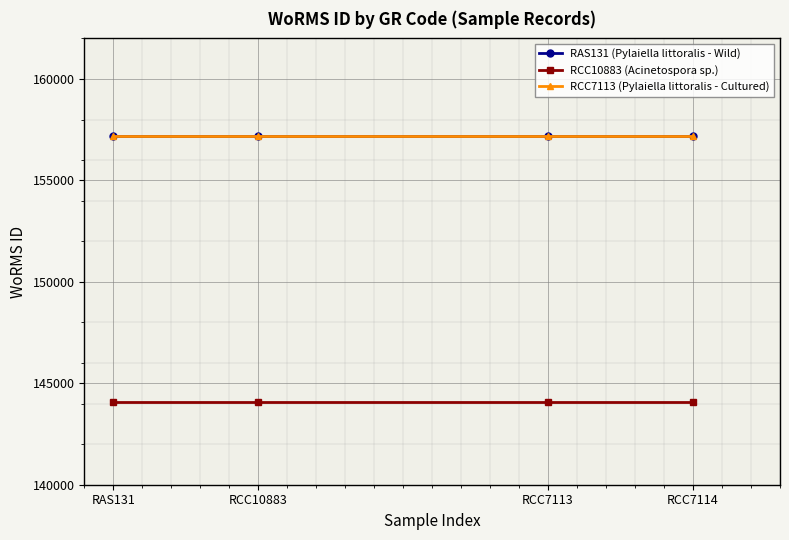

What is the minimum value for RAS131 (Pylaiella littoralis - Wild)?

157188